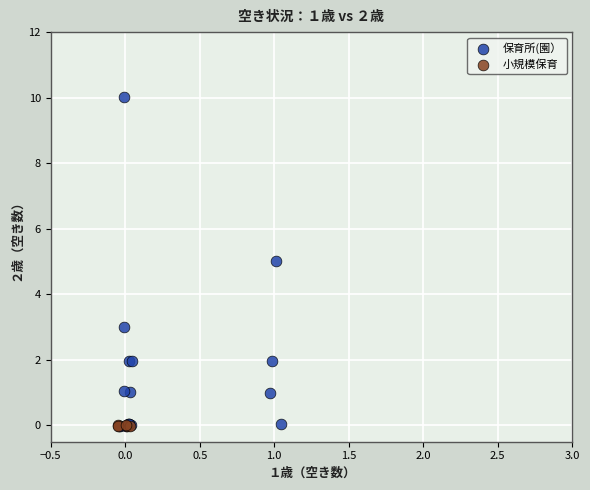

Which series has the widest spread of Y values?

保育所(園）